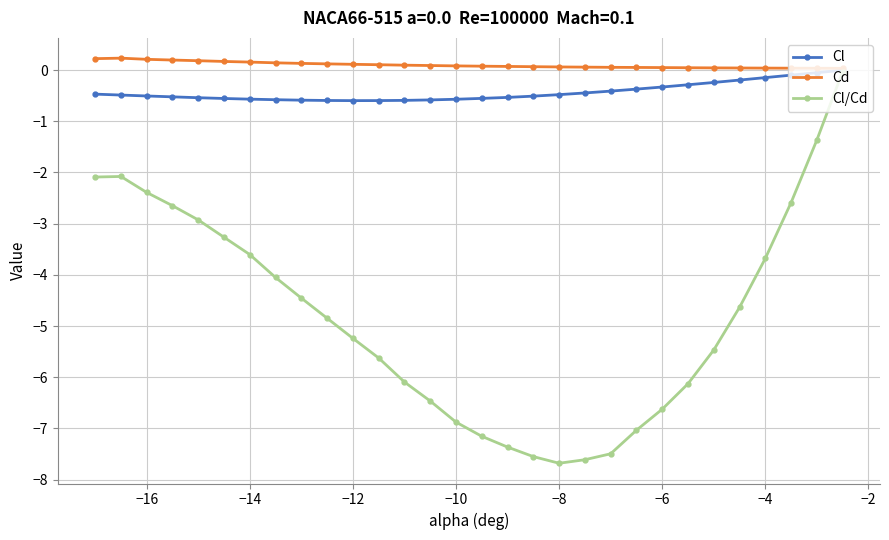

What is the lowest value of the Cl/Cd series?

-7.7